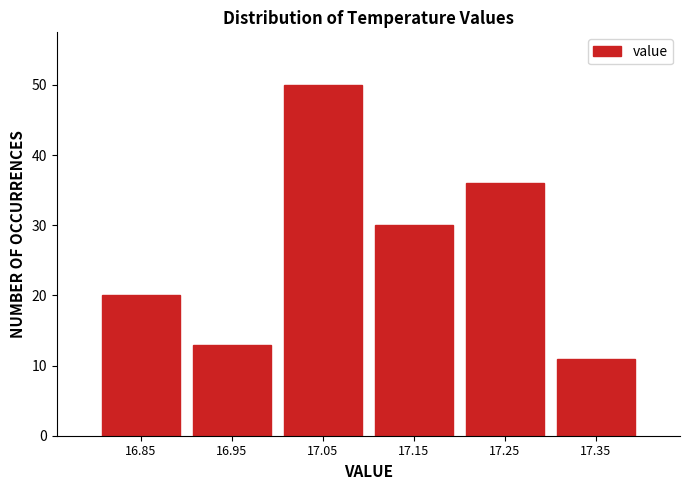

Reading left to right, transcribe this chart: for each bar, give the range it covers on the x-axis and its height. The values are not printed on the chart, so give them approximately, as read against the axis.

16.8 to 16.9: 20
16.9 to 17.0: 13
17.0 to 17.1: 50
17.1 to 17.2: 30
17.2 to 17.3: 36
17.3 to 17.4: 11